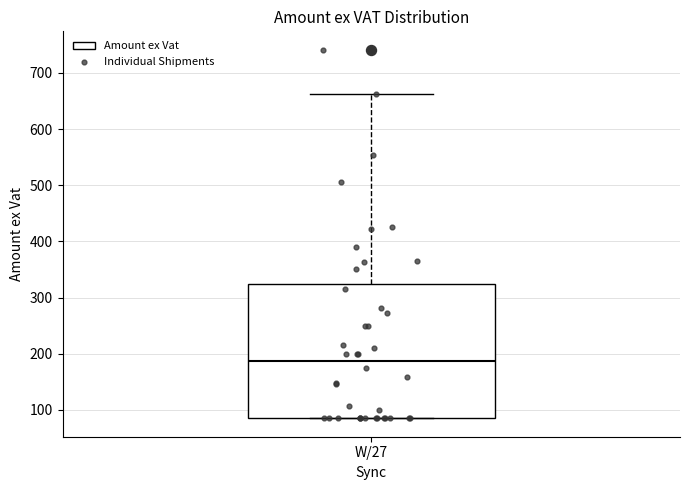

Read this box plot against the y-axis: the position of the median line, the range covered by the box, and the ends of both whiskers. The values are not printed on the chart, so give them approximately, as read against the axis.

median 190, box 90 to 320, whiskers 90 to 660